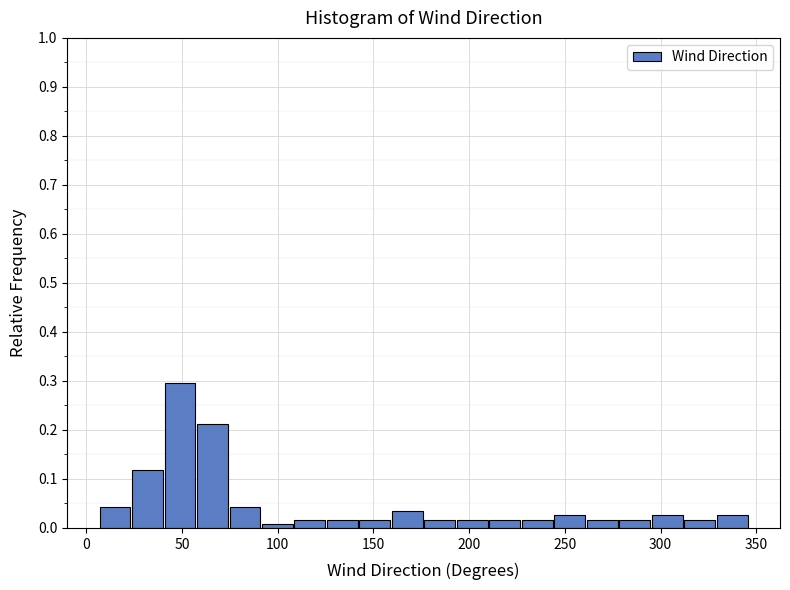

Around what value on the x-axis is the tallest bar? Give the approximate position of its centre, as read against the axis.

50